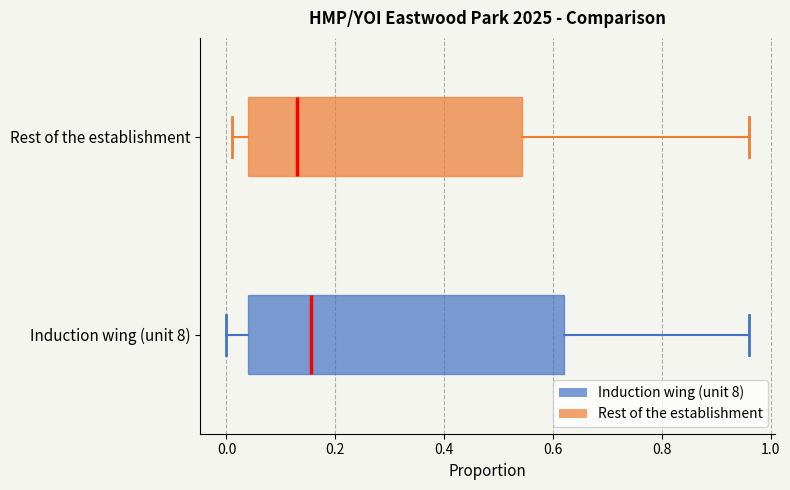

Reading bottom to top, read every box against the x-axis: the position of its median line, the range the box covers, and the ends of its whiskers. The values are not printed on the chart, so give them approximately, as read against the axis.

Induction wing (unit 8): median 0.16, box 0.04 to 0.62, whiskers 0.00 to 0.96
Rest of the establishment: median 0.14, box 0.04 to 0.54, whiskers 0.02 to 0.96